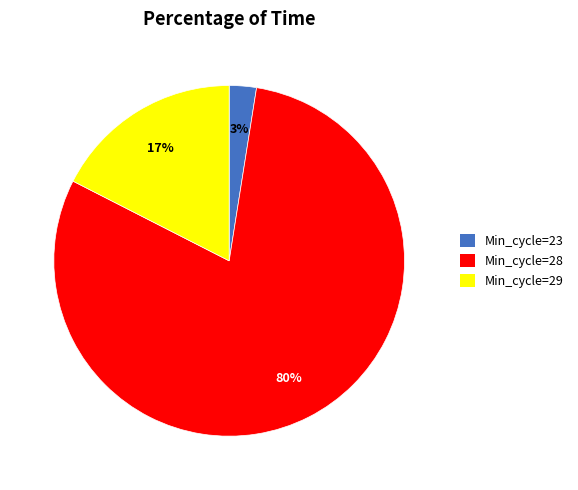

To the nearest percent, what is the average slice percentage?

33%